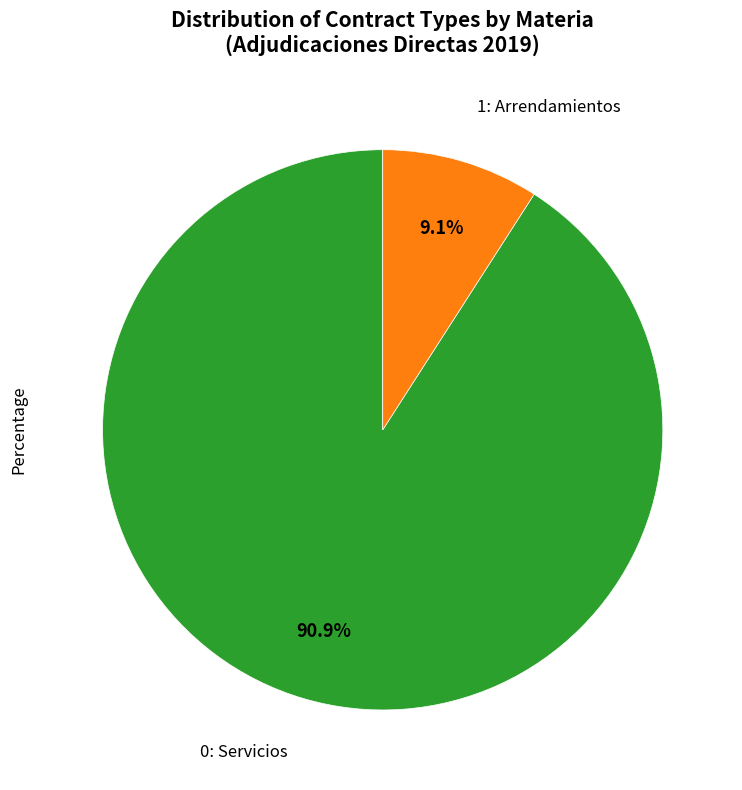

How many segments does this pie chart have?

2